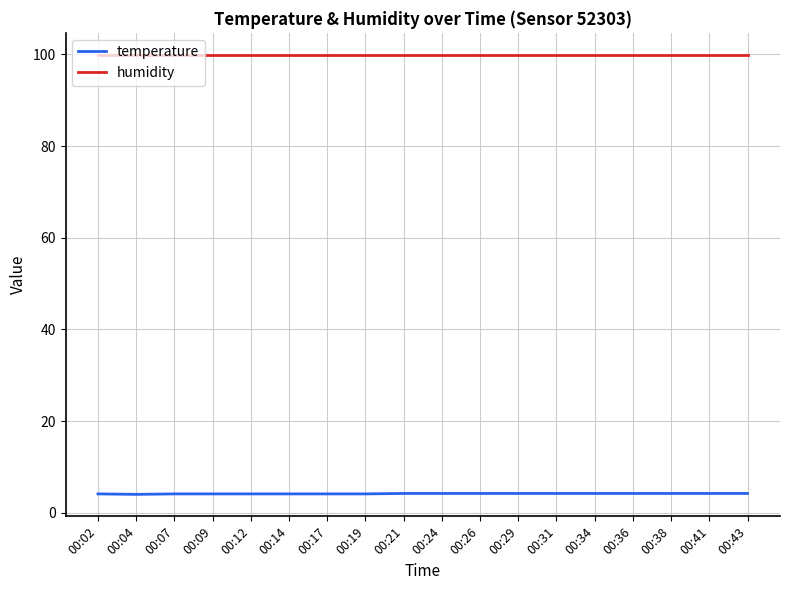

What is the minimum value shown in the chart?

4.0